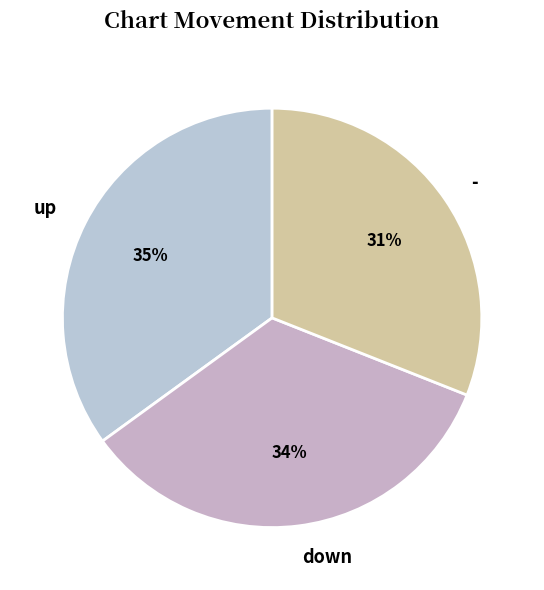

Is it true that down is 7% of the pie?

False